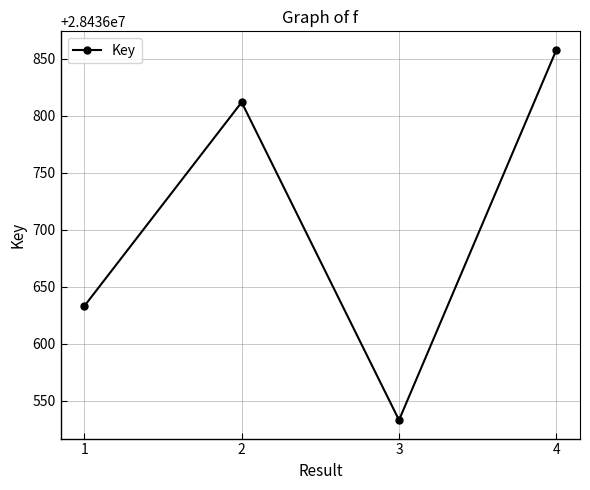

At which category does the chart reach its peak across all series?

4